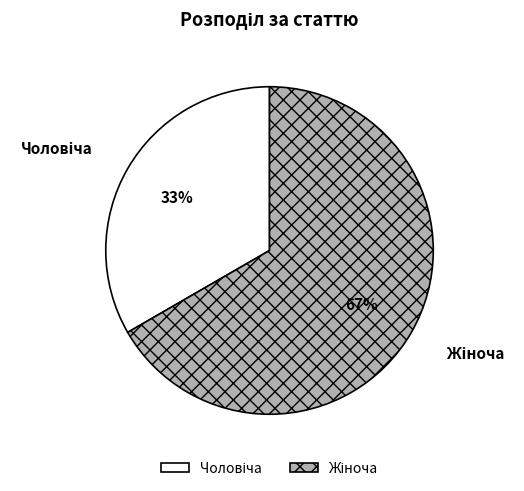

To the nearest percent, what is the average slice percentage?

50%